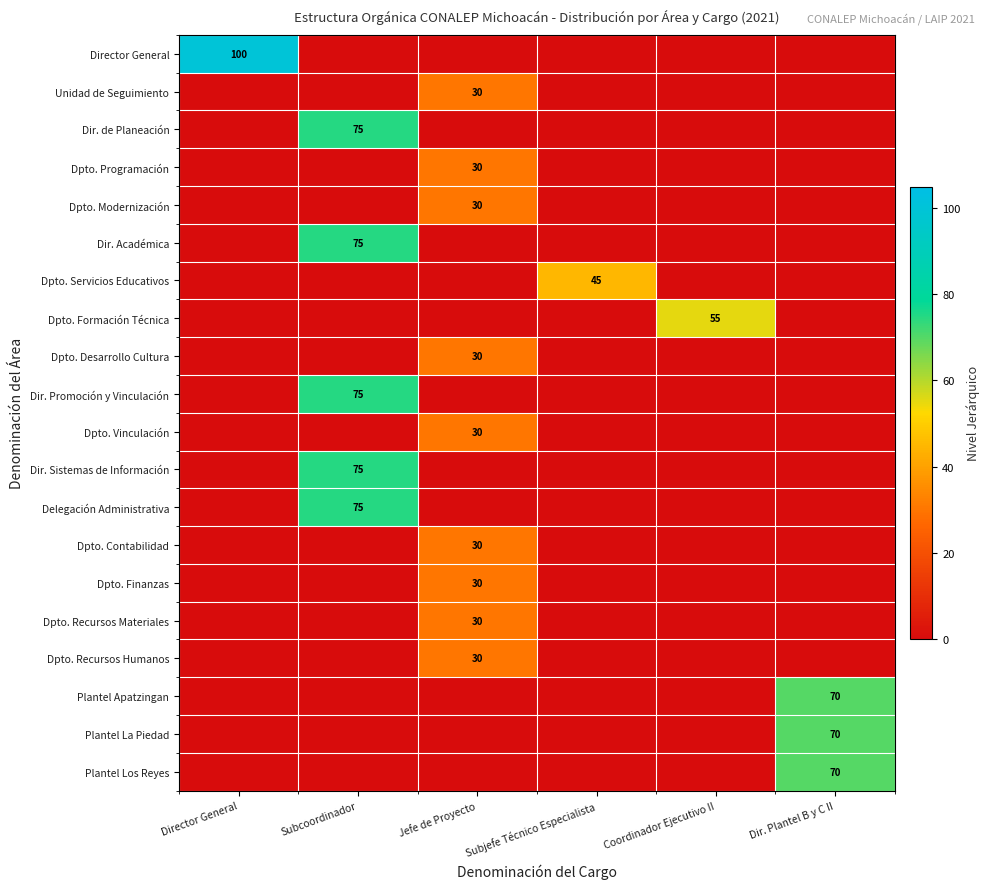

True or false: Plantel Apatzingan has a value of 27 at Dir. Plantel B y C II.

False